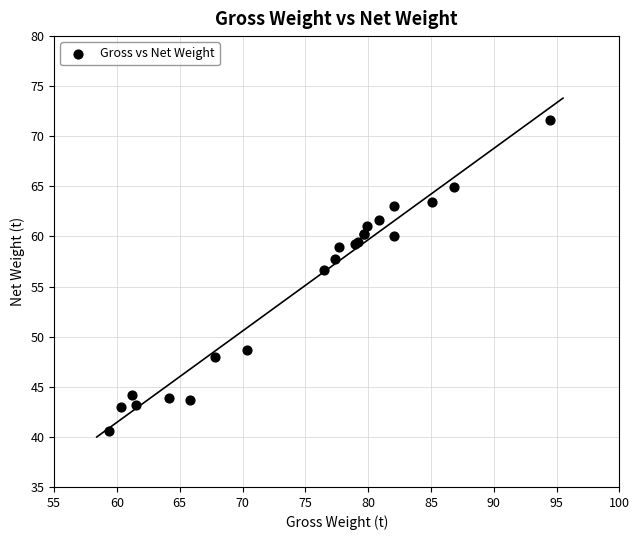

What Y value in the scatter plot is closest to 56?

56.7